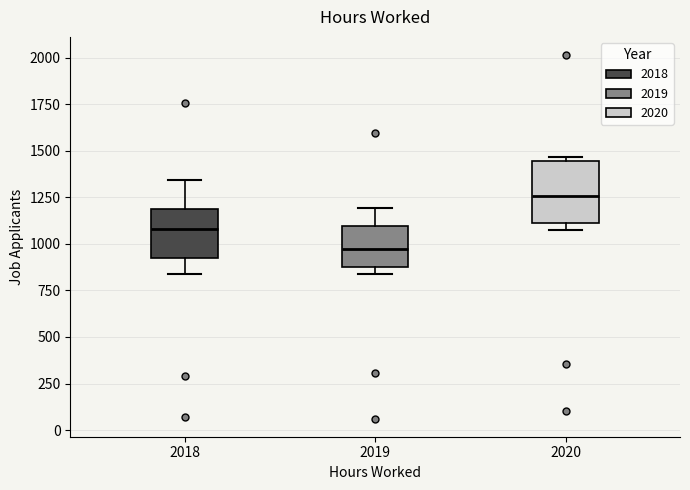

Reading left to right, transcribe this box plot: for each box, give where its median line is, the range the box spans, and where its two whiskers end, as read against the y-axis. The values are not printed on the chart, so give them approximately, as read against the axis.

2018: median 1100, box 950 to 1200, whiskers 850 to 1350
2019: median 950, box 850 to 1100, whiskers 850 (just below the box's lower edge) to 1200
2020: median 1250, box 1100 to 1450, whiskers 1100 (just below the box's lower edge) to 1450 (just above the box's upper edge)